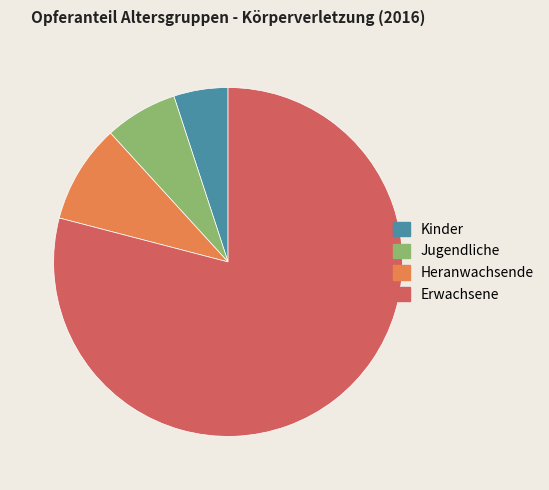

Which slice is the smallest?

Kinder